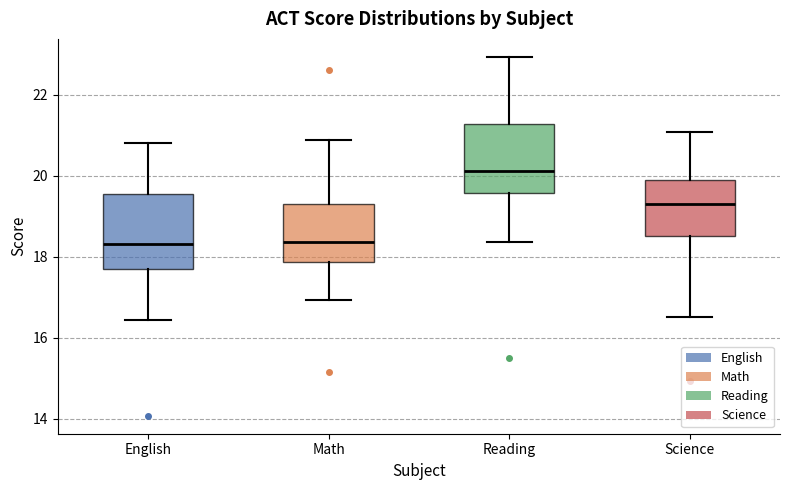

Reading left to right, transcribe this box plot: for each box, give where its median line is, the range the box spans, and where its two whiskers end, as read against the y-axis. The values are not printed on the chart, so give them approximately, as read against the axis.

English: median 18.4, box 17.6 to 19.6, whiskers 16.4 to 20.8
Math: median 18.4, box 17.8 to 19.2, whiskers 17.0 to 20.8
Reading: median 20.2, box 19.6 to 21.2, whiskers 18.4 to 23.0
Science: median 19.4, box 18.6 to 19.8, whiskers 16.6 to 21.0